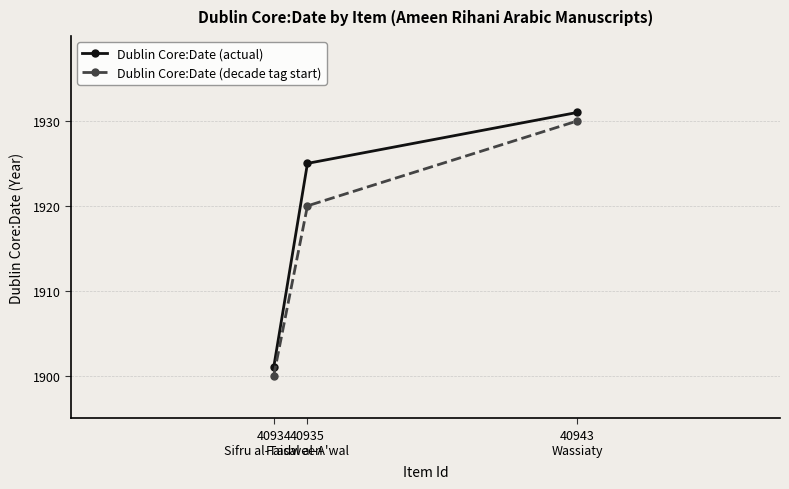

Reading left to right, transcribe all the data shown in this chart.

Dublin Core:Date (actual): 40934
Sifru al-Tadween=1901	40935
Faisal al-A'wal=1925	40943
Wassiaty=1931
Dublin Core:Date (decade tag start): 40934
Sifru al-Tadween=1900	40935
Faisal al-A'wal=1920	40943
Wassiaty=1930